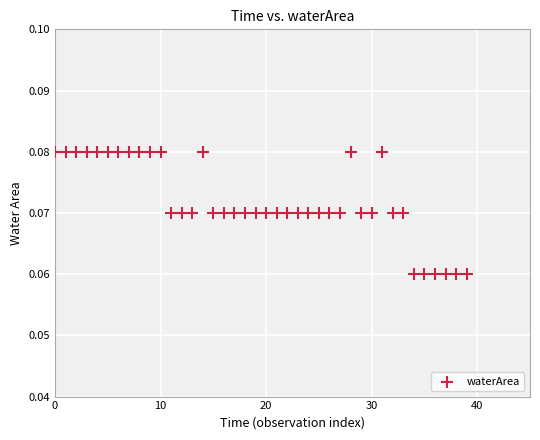

Count the number of points in this scatter plot.

40